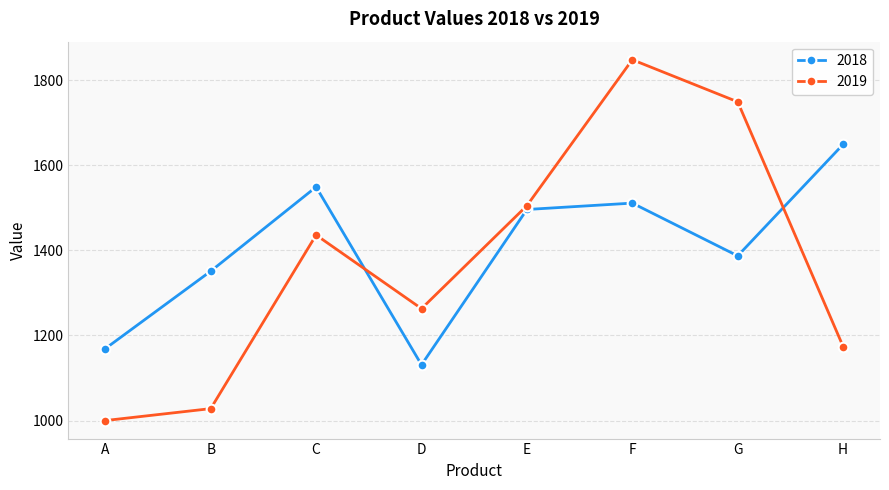

Where is 2019 nearest to the value 1424?

C